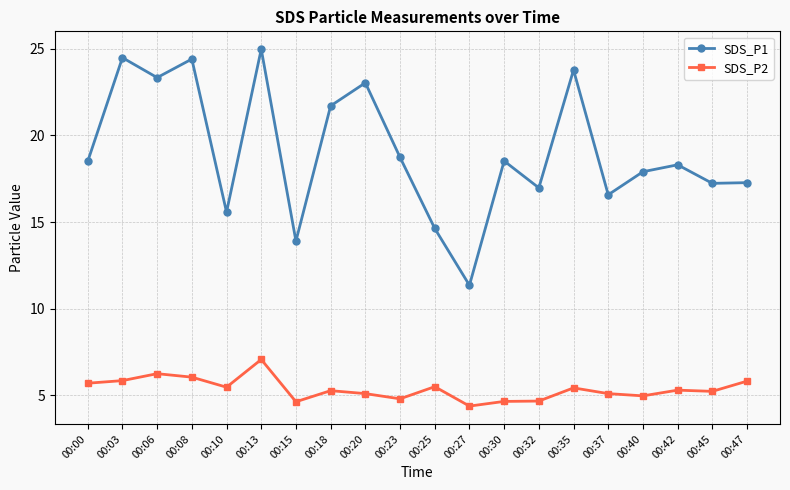

What is the sum of all SDS_P2 values?

107.2